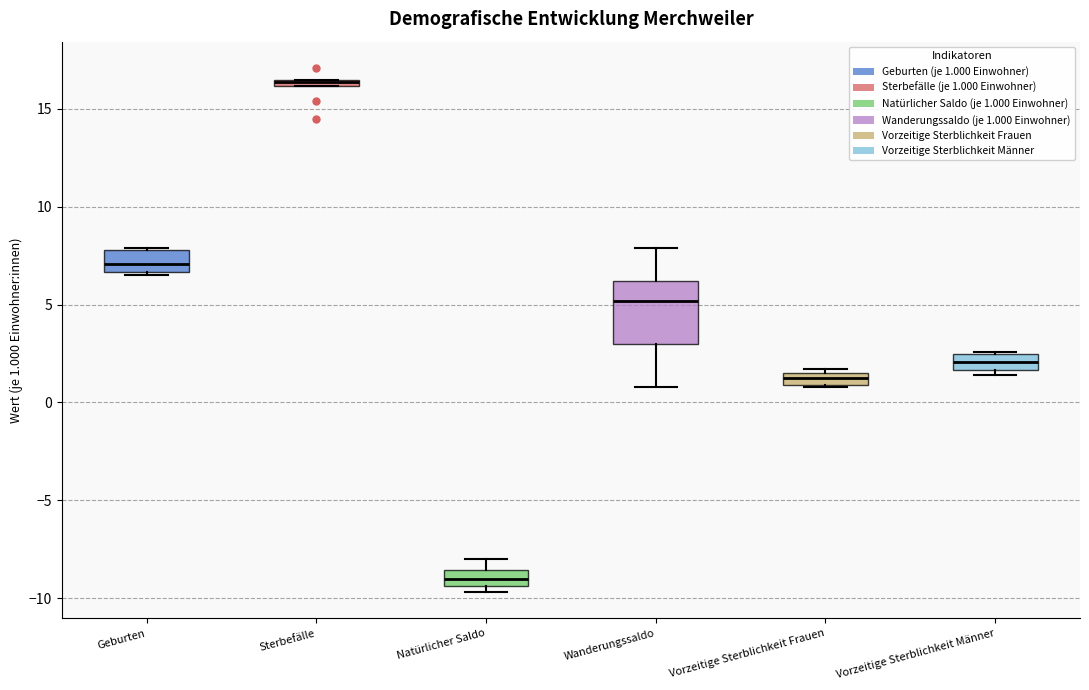

Where is the upper edge of the box for Geburten on the y-axis? The values are not printed on the chart, so give them approximately, as read against the axis.

8.0